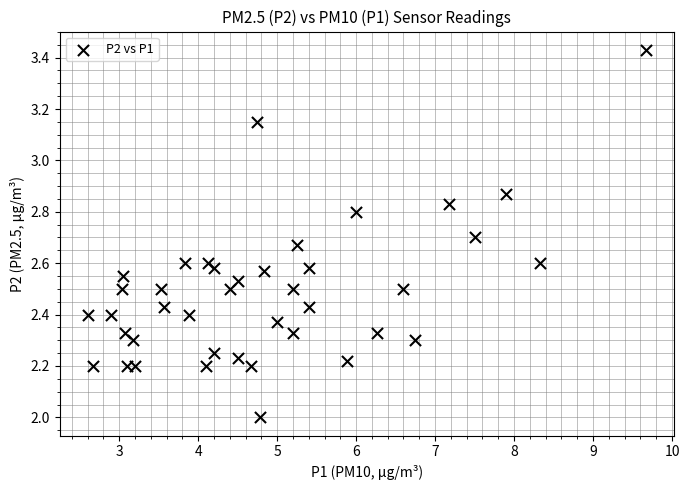

What is the range of X values (max minus min)?

7.1